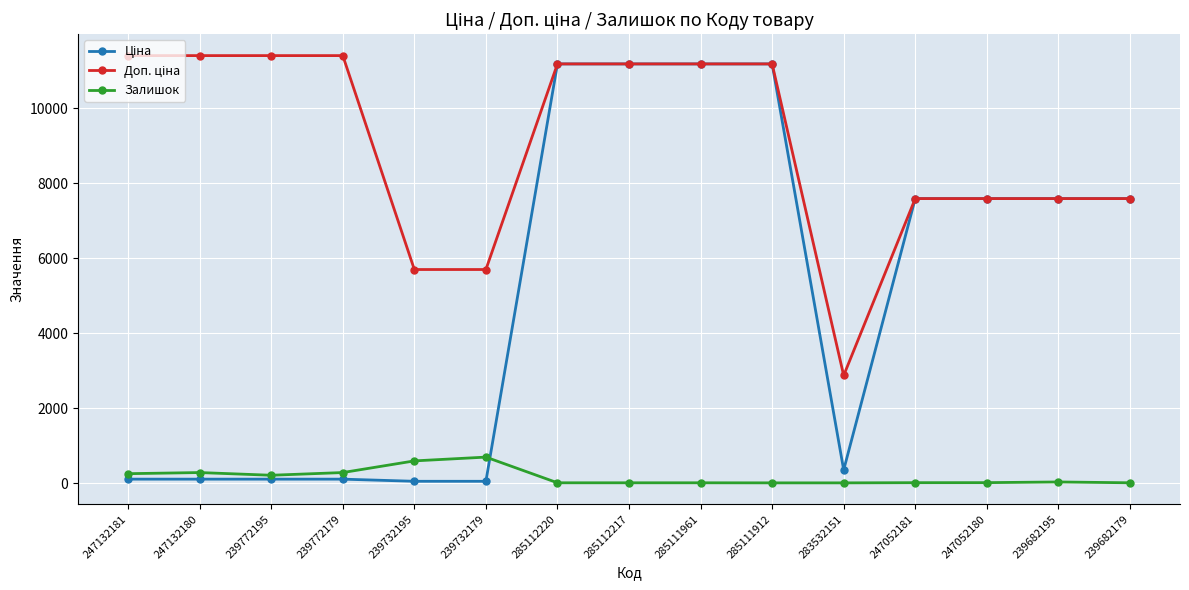

Is it true that Залишок equals 290.0 at 247132180?

True